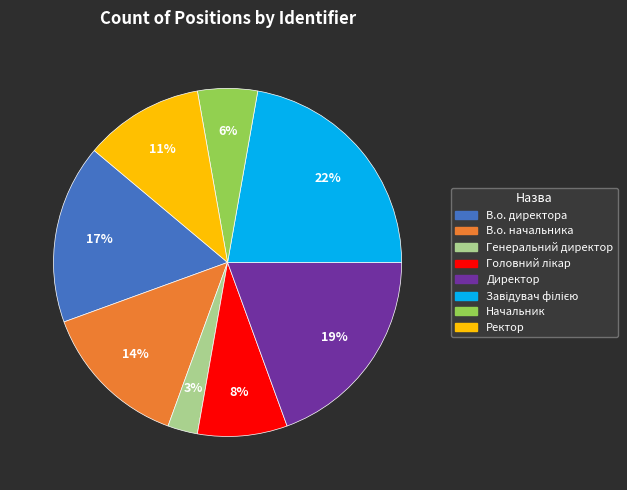

How many segments does this pie chart have?

8